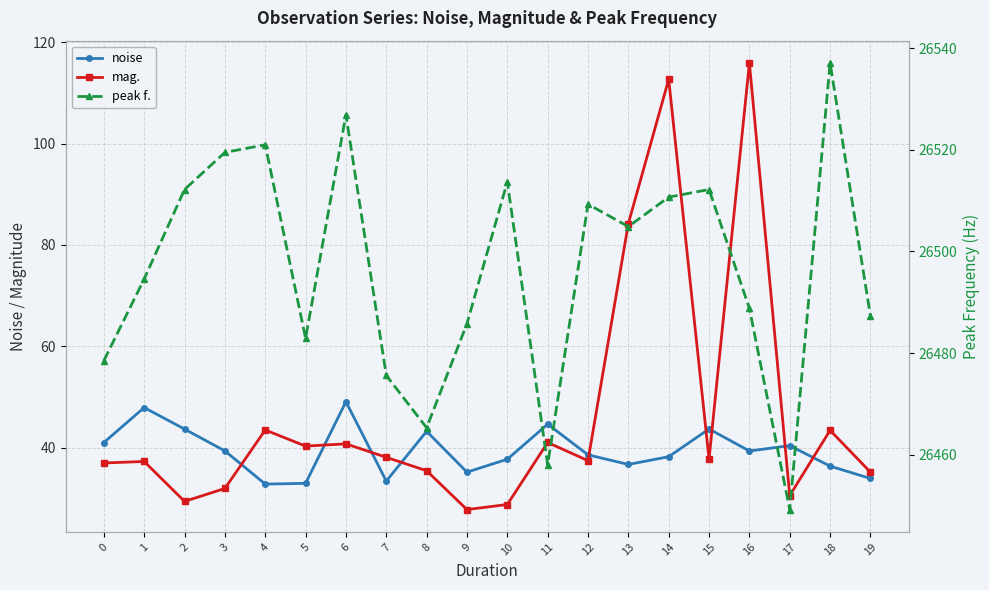

Which category has the lowest value in the noise series?

4